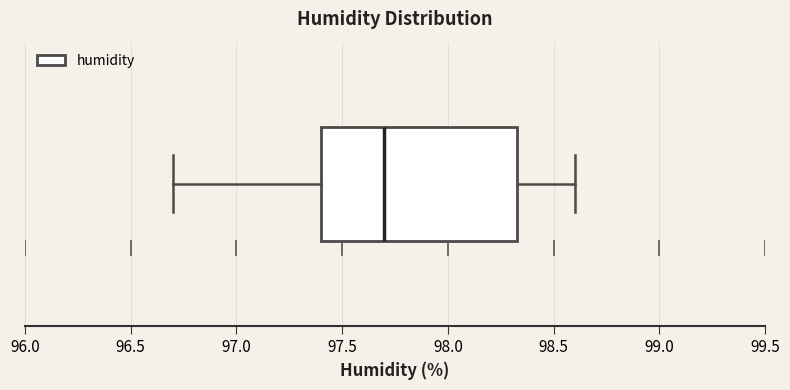

Read this box plot against the x-axis: the position of the median line, the range covered by the box, and the ends of both whiskers. The values are not printed on the chart, so give them approximately, as read against the axis.

median 97.70, box 97.40 to 98.35, whiskers 96.70 to 98.60